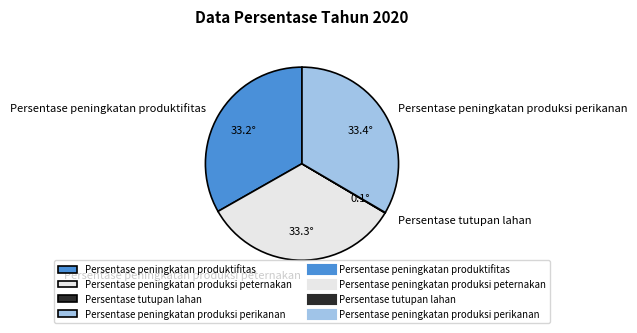

What is the ratio of the value at Persentase peningkatan produksi perikanan to the value at Persentase peningkatan produktifitas?

1.0